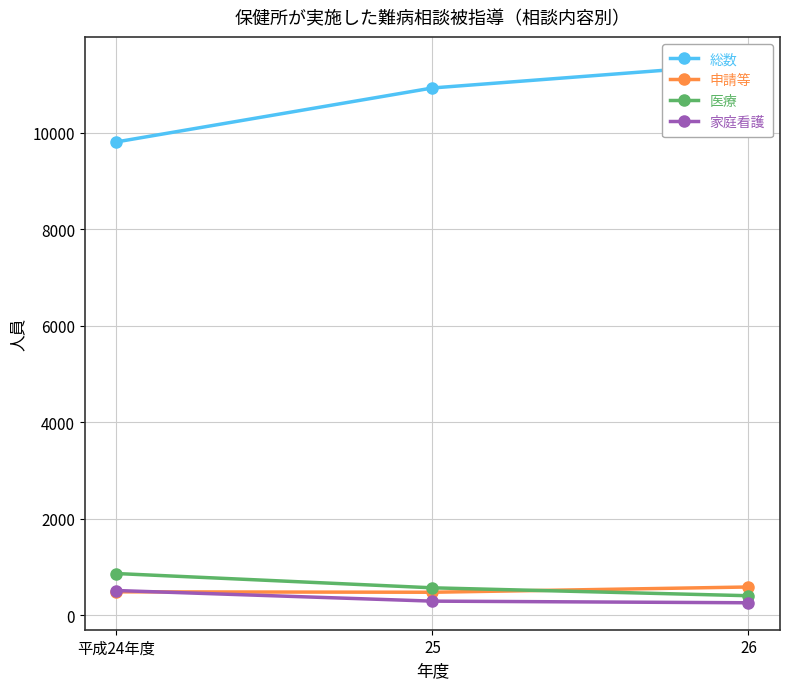

What is the difference between the maximum and minimum values in the 総数 series?

1618